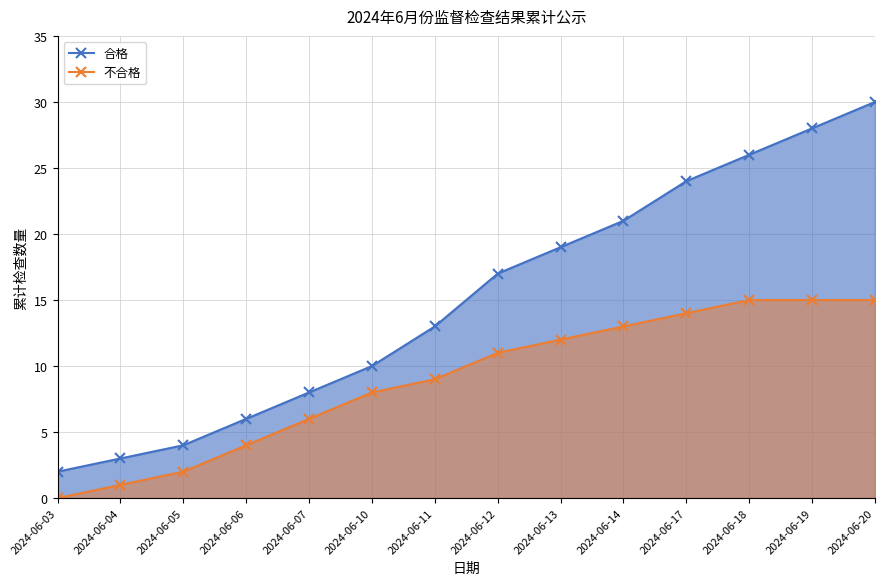

At which label does 合格 first exceed 17?

2024-06-13